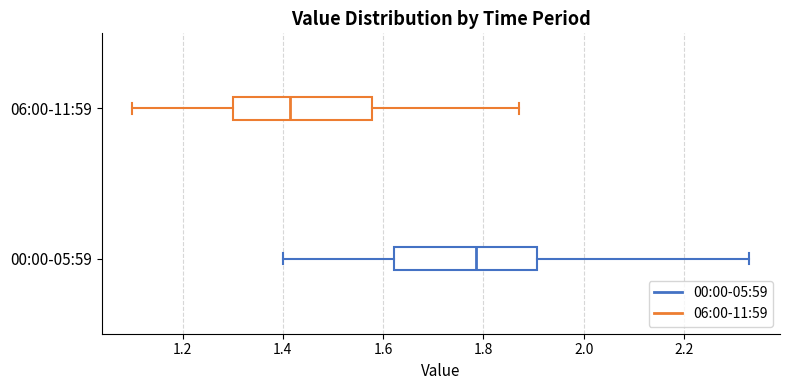

Which box has the furthest to the left median line?

06:00-11:59